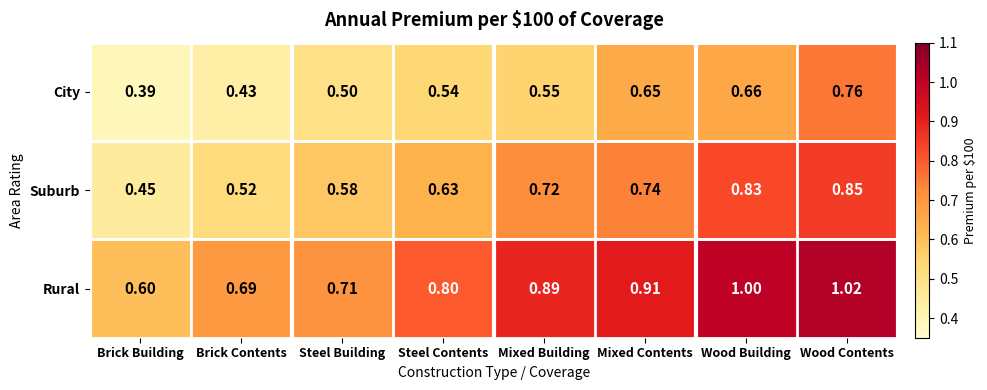

Between Brick Contents and Steel Building, which series saw the biggest shift?

City